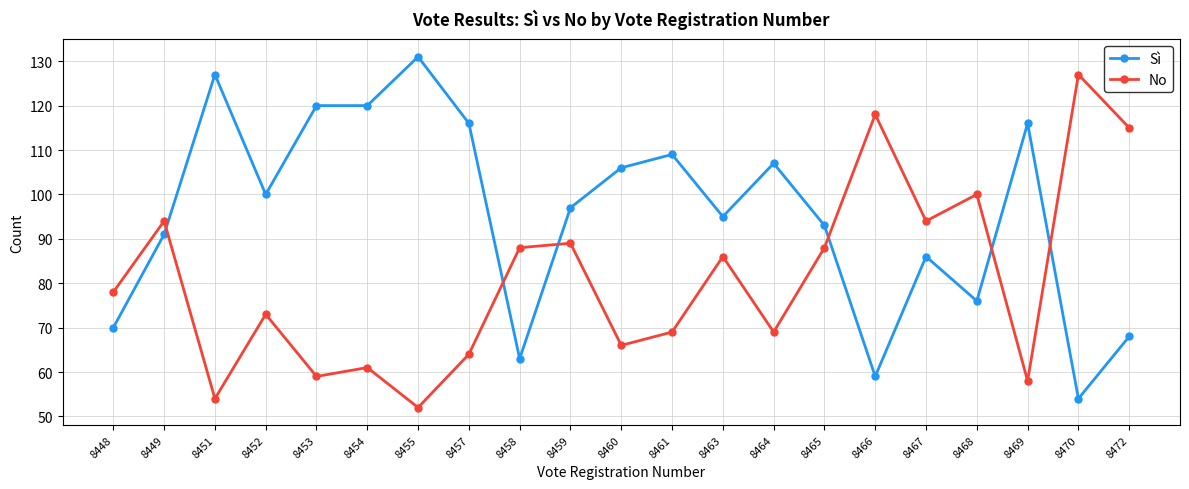

The value of Sì at 8457 is 116. True or false?

True